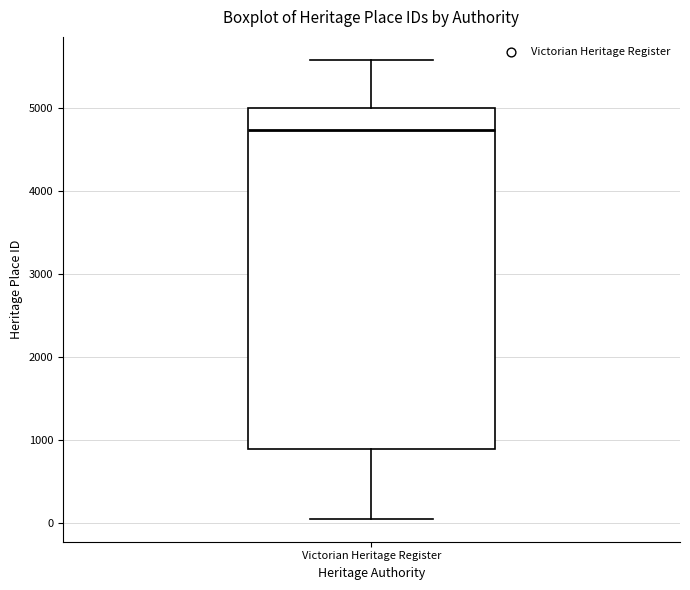

Read this box plot against the y-axis: the position of the median line, the range covered by the box, and the ends of both whiskers. The values are not printed on the chart, so give them approximately, as read against the axis.

median 4700, box 900 to 5000, whiskers 100 to 5600